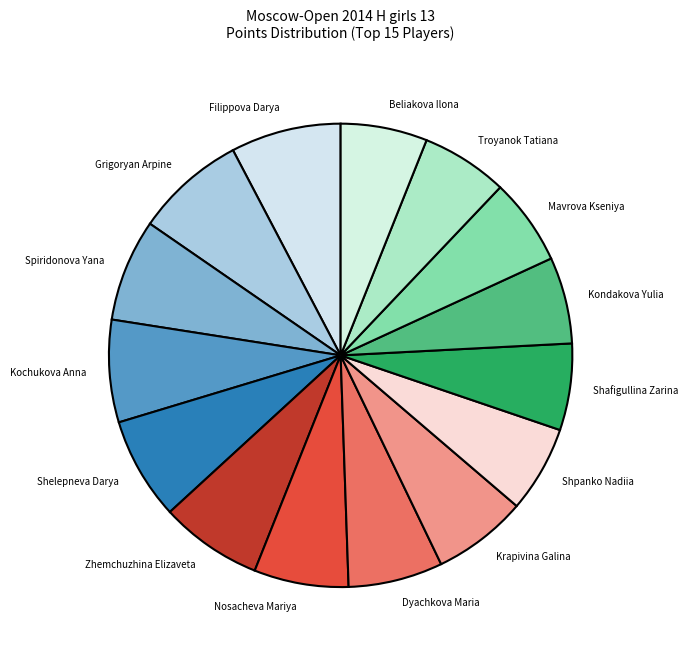

Is the sum of Krapivina Galina and Shafigullina Zarina greater than half?

No